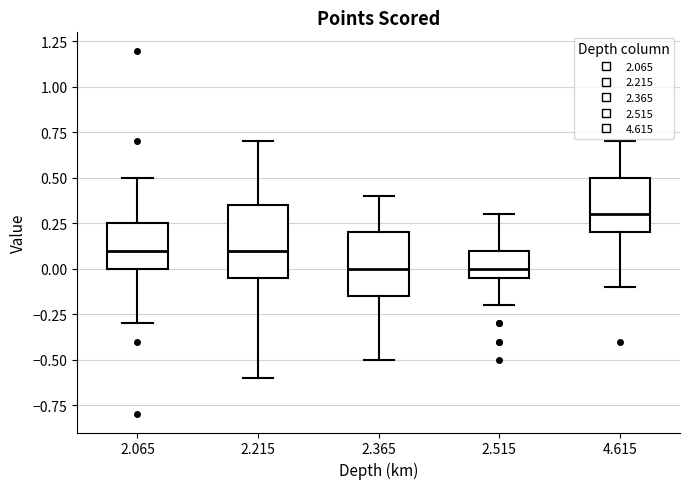

Reading left to right, read every box against the y-axis: the position of its median line, the range the box covers, and the ends of its whiskers. The values are not printed on the chart, so give them approximately, as read against the axis.

2.065: median 0.10, box 0.00 to 0.25, whiskers -0.30 to 0.50
2.215: median 0.10, box -0.05 to 0.35, whiskers -0.60 to 0.70
2.365: median 0.00, box -0.15 to 0.20, whiskers -0.50 to 0.40
2.515: median 0.00, box -0.05 to 0.10, whiskers -0.20 to 0.30
4.615: median 0.30, box 0.20 to 0.50, whiskers -0.10 to 0.70